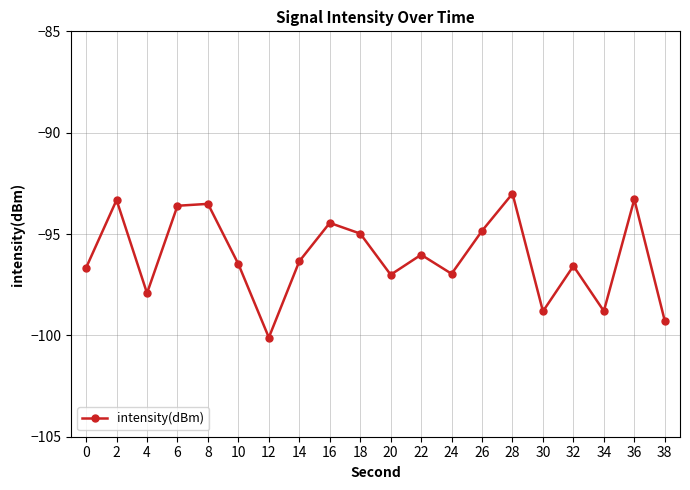

Where is the data nearest to the value -96?

22